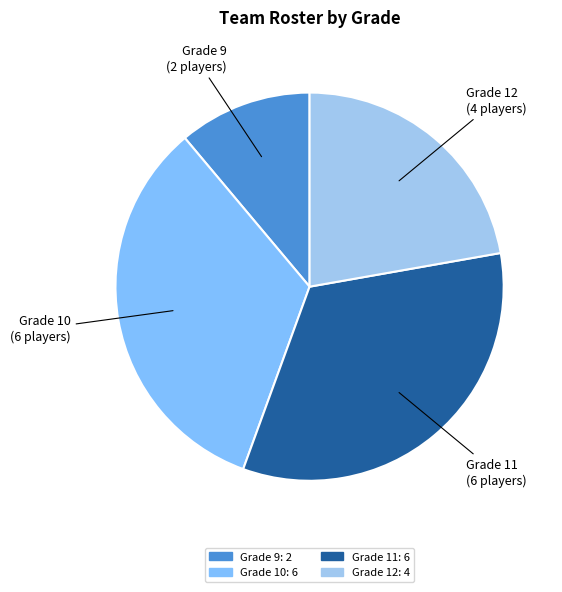

Does Grade 12 represent more than half of the total?

No